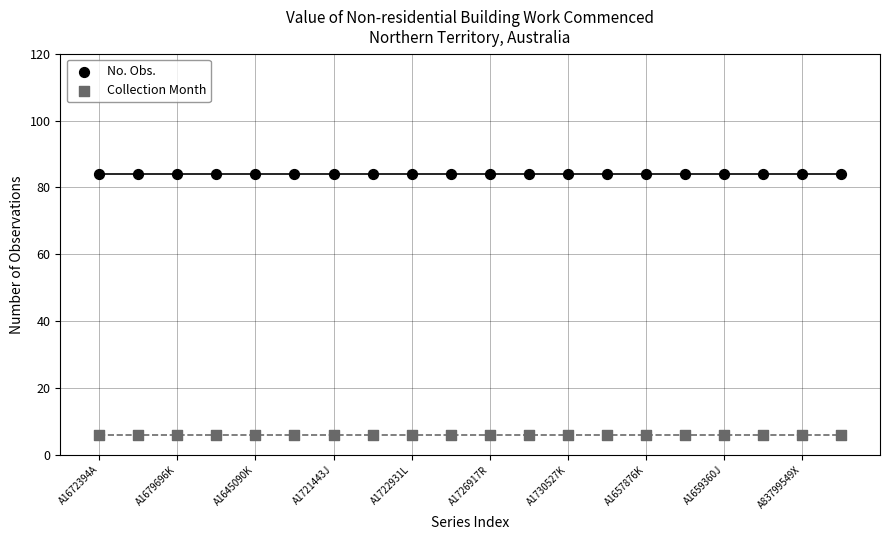

Which series reaches the maximum Y coordinate?

No. Obs.